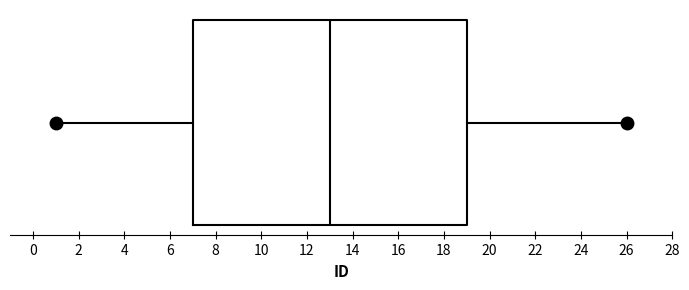

Where does the right whisker of the box end on the x-axis? The values are not printed on the chart, so give them approximately, as read against the axis.

26